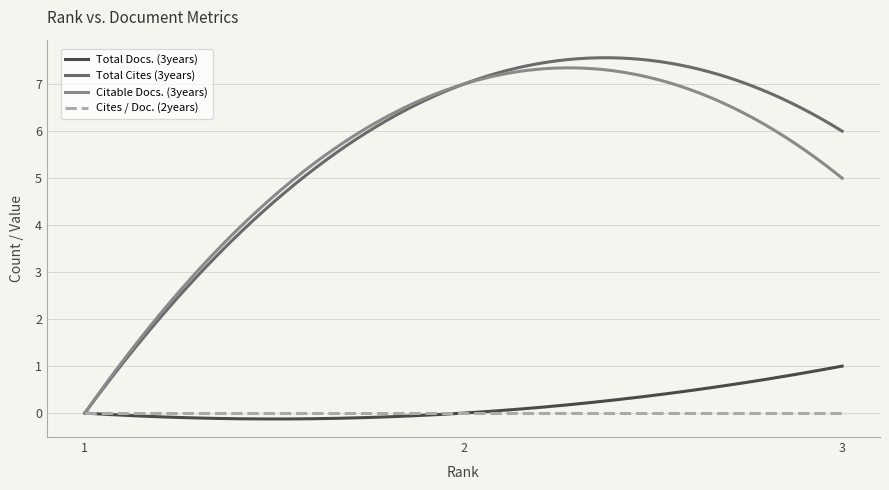

Which series has the largest range (max minus min)?

Total Cites (3years)